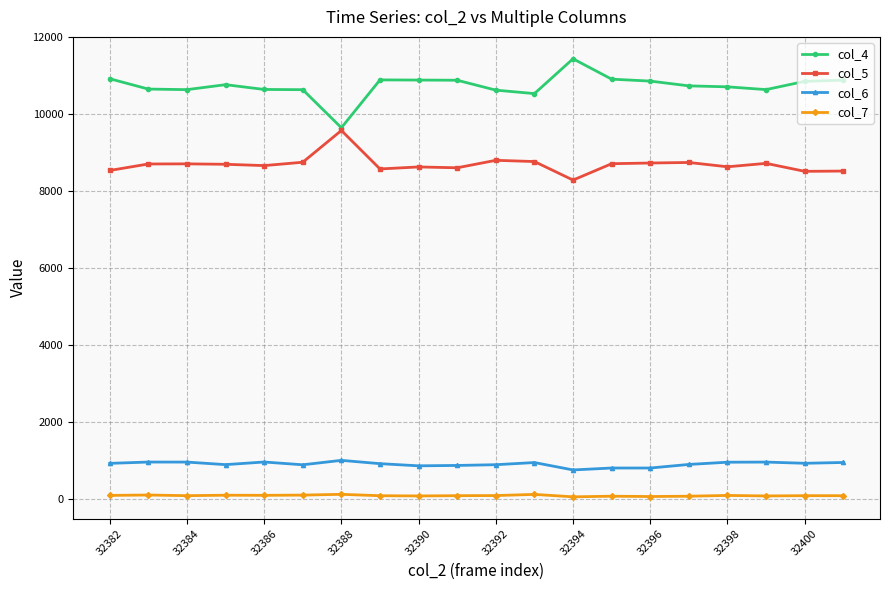

Which series has the largest total across all categories?

col_4